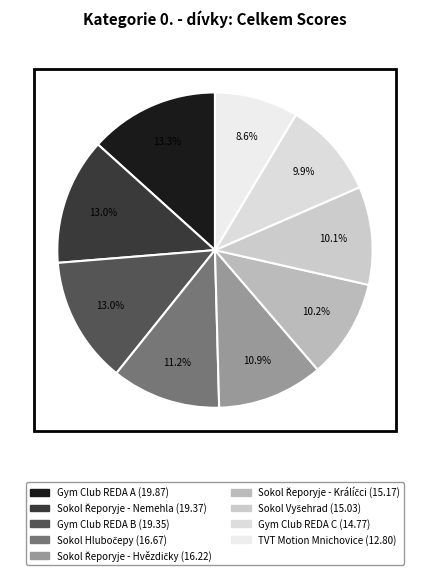

To the nearest percent, what percentage of the pie is Gym Club REDA B?

13%